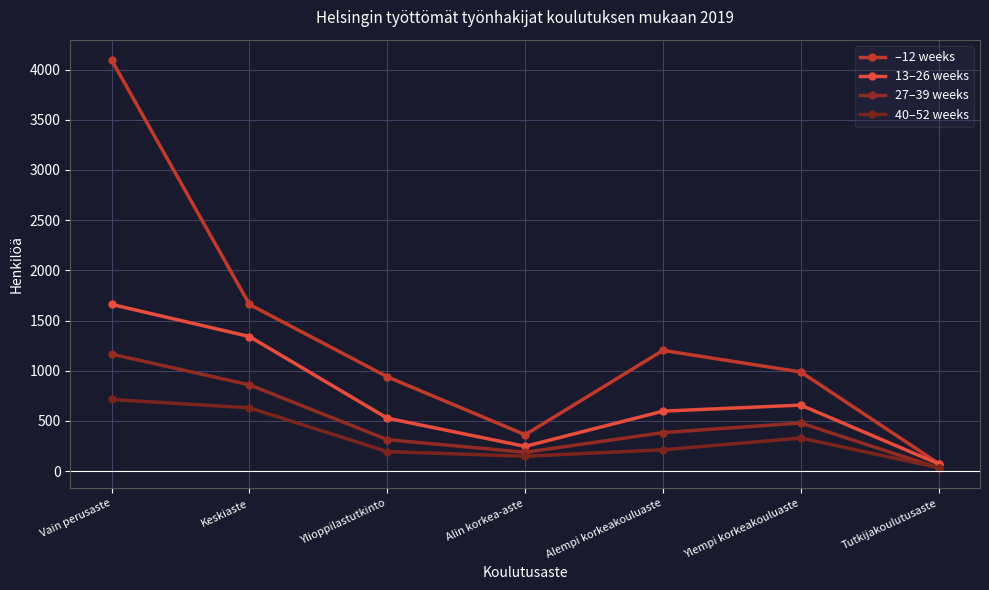

What is the label of the 7th point from the right?

Vain perusaste